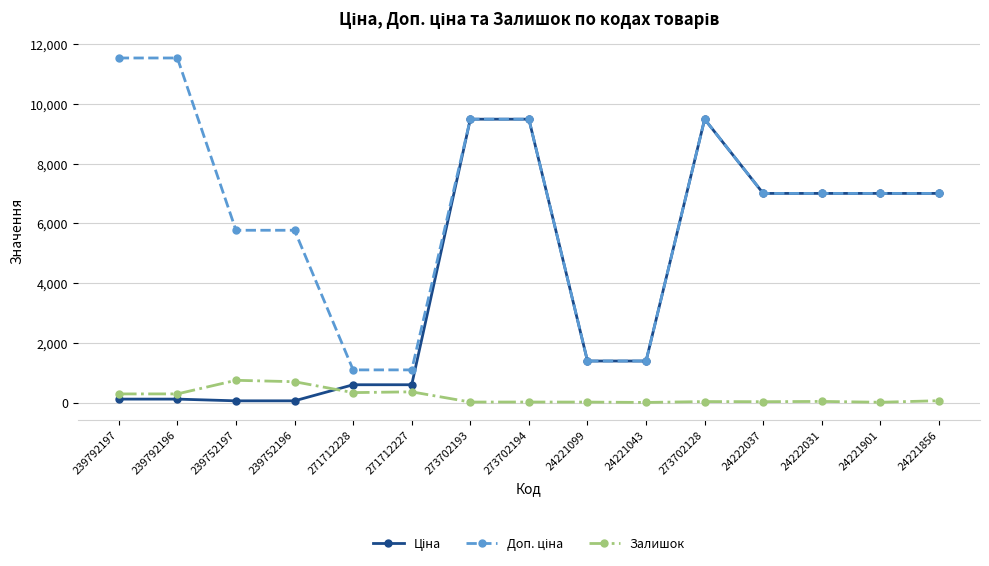

True or false: Залишок has a value of 289.0 at 239792197.

True